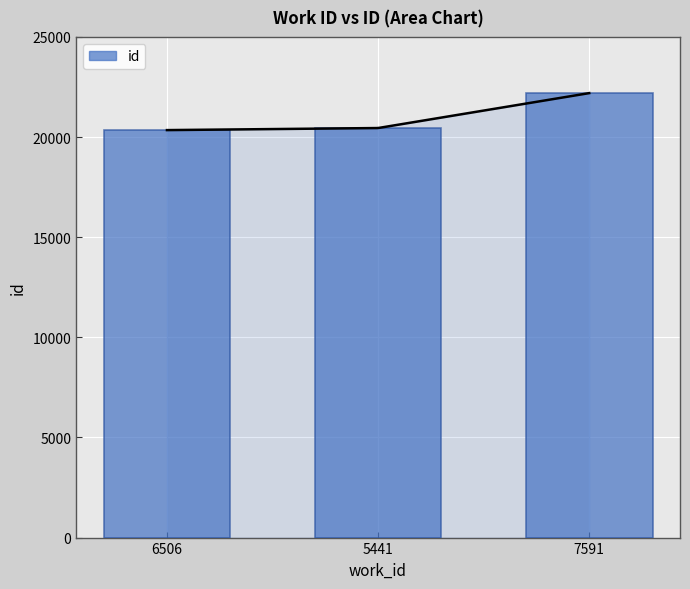

What is the sum of all values?

62991